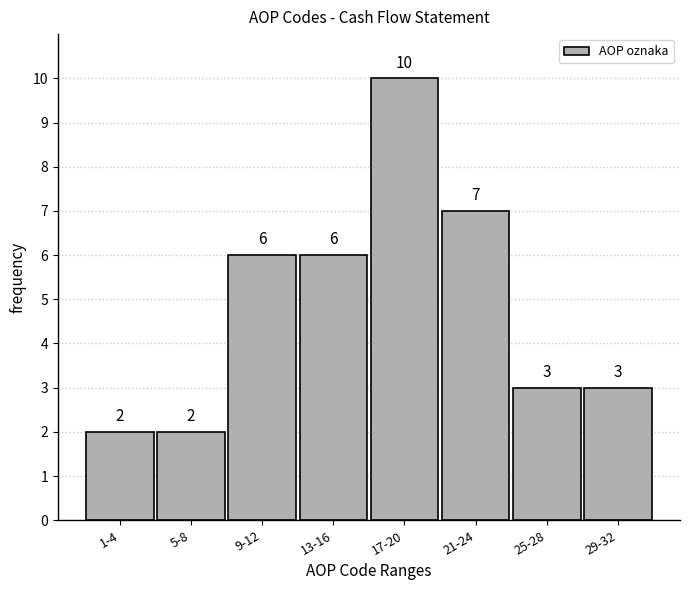

Reading left to right, transcribe all the data shown in this chart.

2	2	6	6	10	7	3	3